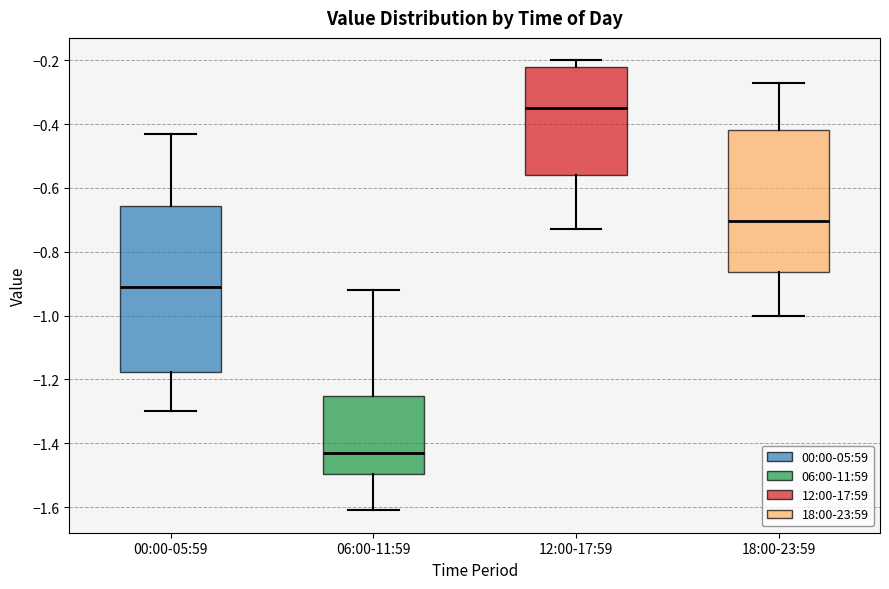

Reading left to right, read every box against the y-axis: the position of its median line, the range the box covers, and the ends of its whiskers. The values are not printed on the chart, so give them approximately, as read against the axis.

00:00-05:59: median -0.90, box -1.18 to -0.66, whiskers -1.30 to -0.42
06:00-11:59: median -1.42, box -1.50 to -1.26, whiskers -1.60 to -0.92
12:00-17:59: median -0.34, box -0.56 to -0.22, whiskers -0.72 to -0.20
18:00-23:59: median -0.70, box -0.86 to -0.42, whiskers -1.00 to -0.26